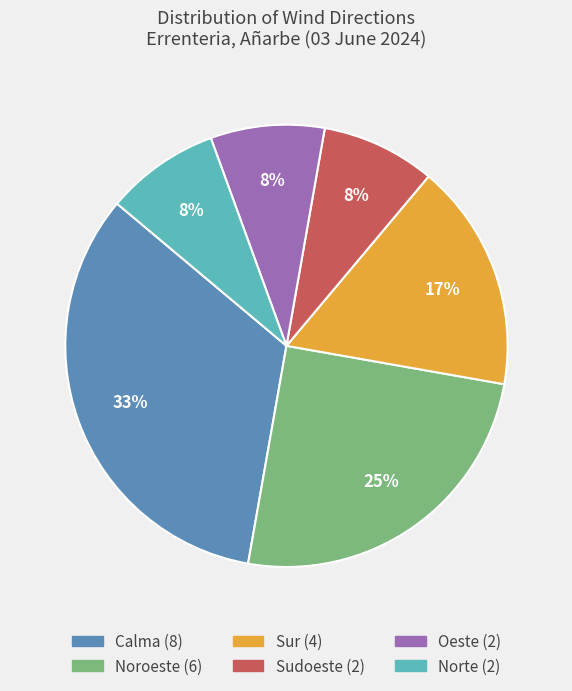

Is the sum of Norte and Sudoeste greater than half?

No